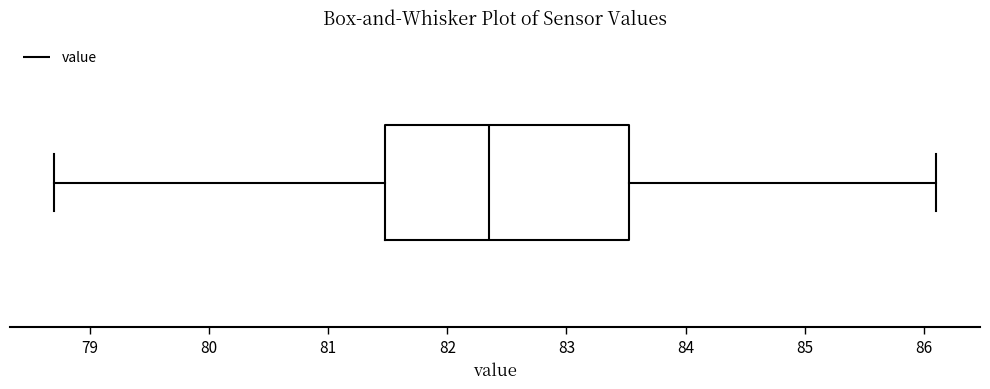

Transcribe this box plot: give where the median line is, the range the box spans, and where the two whiskers end, as read against the x-axis. The values are not printed on the chart, so give them approximately, as read against the axis.

median 82.4, box 81.5 to 83.5, whiskers 78.7 to 86.1